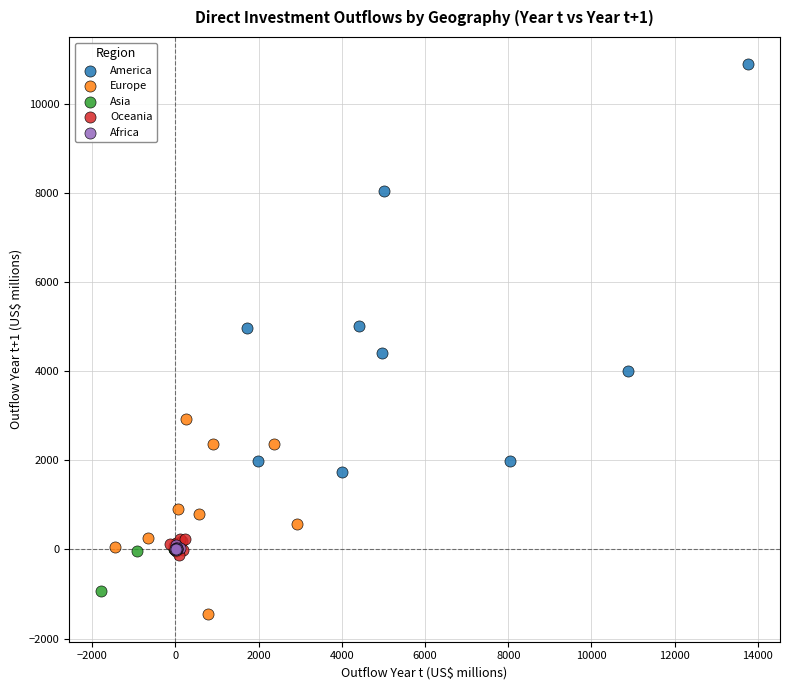

Which series has the widest spread of Y values?

America